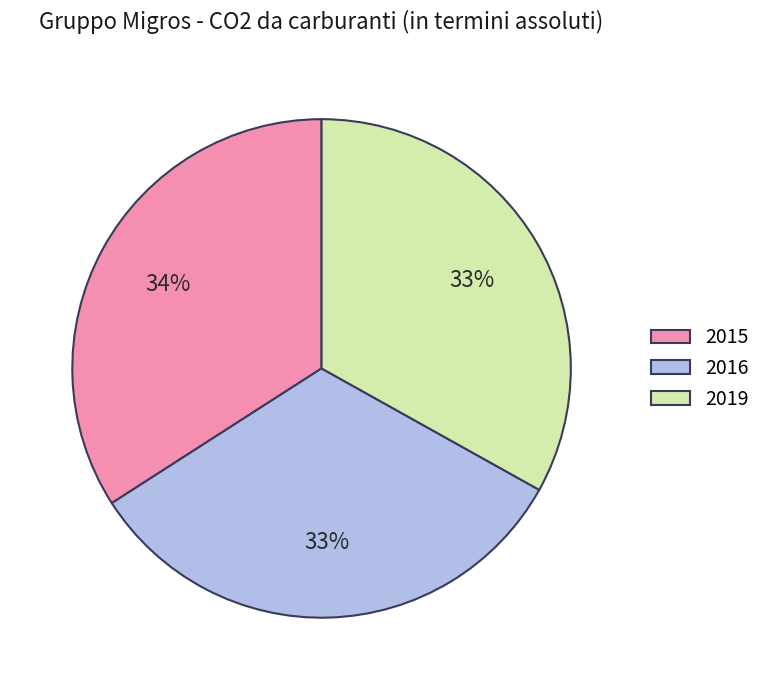

Which slice is the largest?

2015